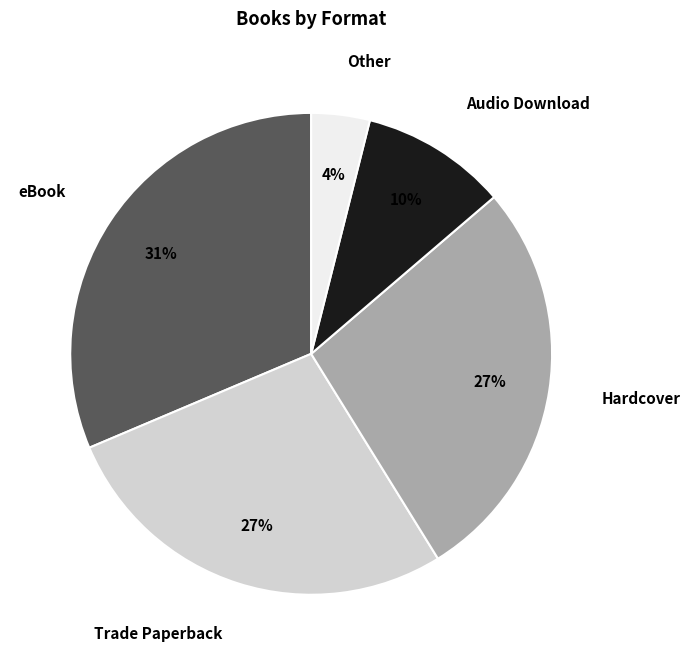

To the nearest percent, what is the combined percentage of Other and eBook?

35%